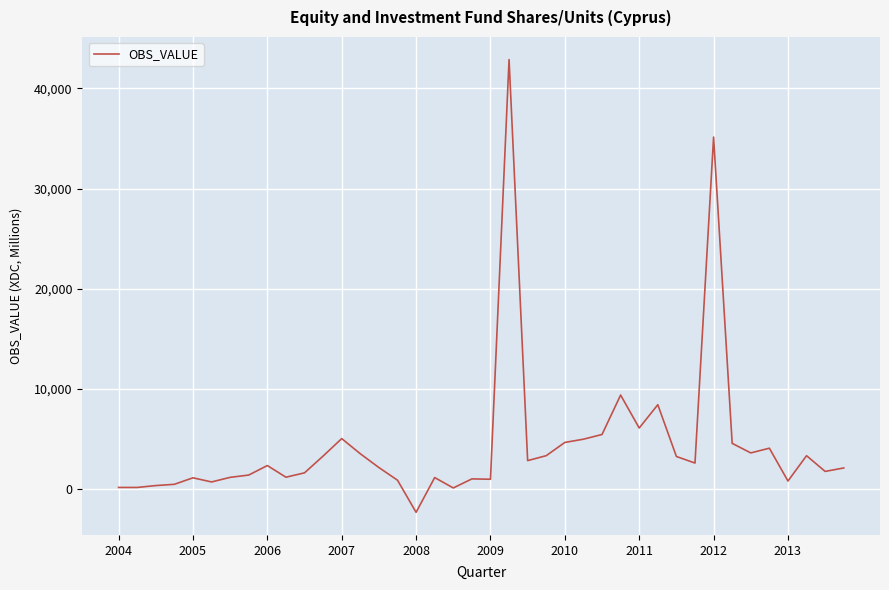

What is the difference between the maximum and minimum values?

45177.1